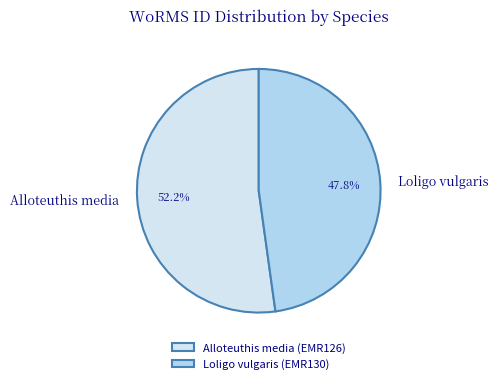

To the nearest percent, what percentage of the pie is Loligo vulgaris?

48%